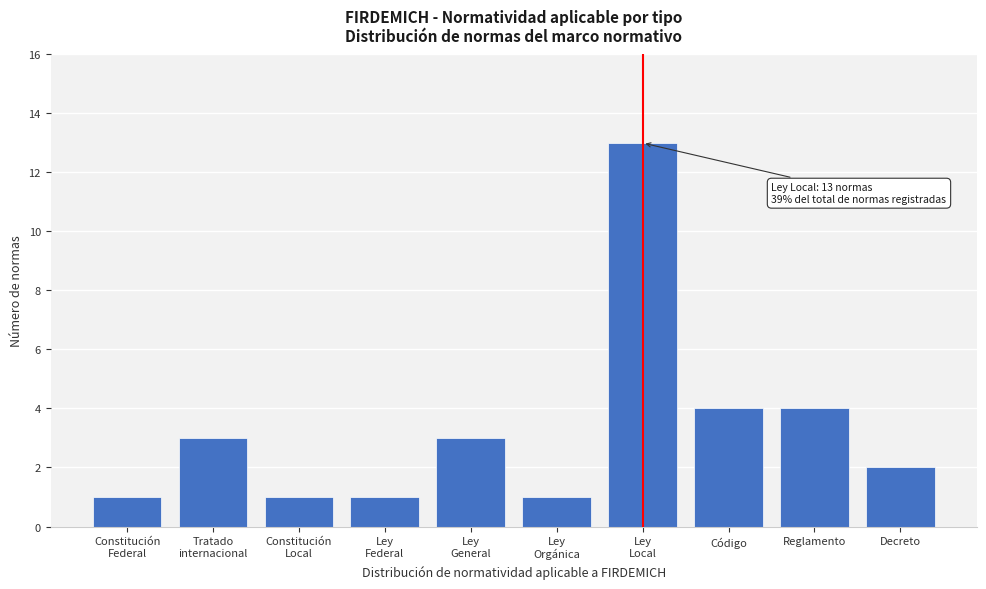

Reading left to right, extract all data points from this chart.

1	3	1	1	3	1	13	4	4	2